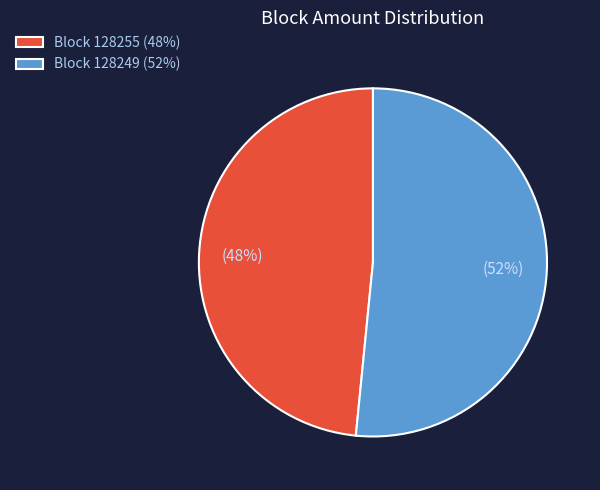

Which category accounts for the majority?

Block 128249 (52%)